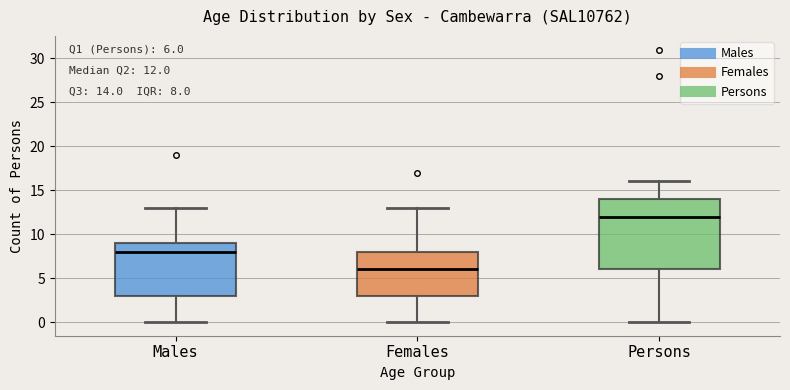

Which box has the highest median line?

Persons